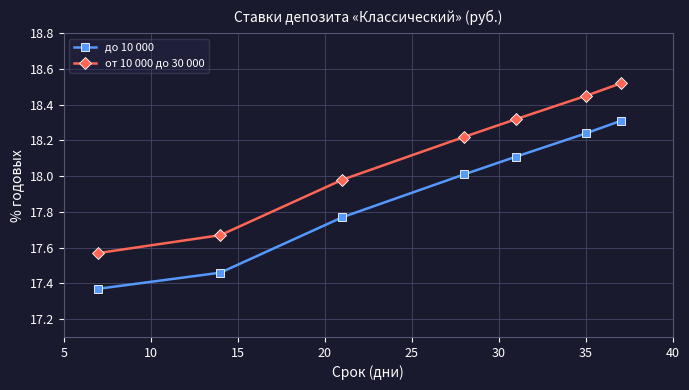

How many data points in до 10 000 are above 18?

4